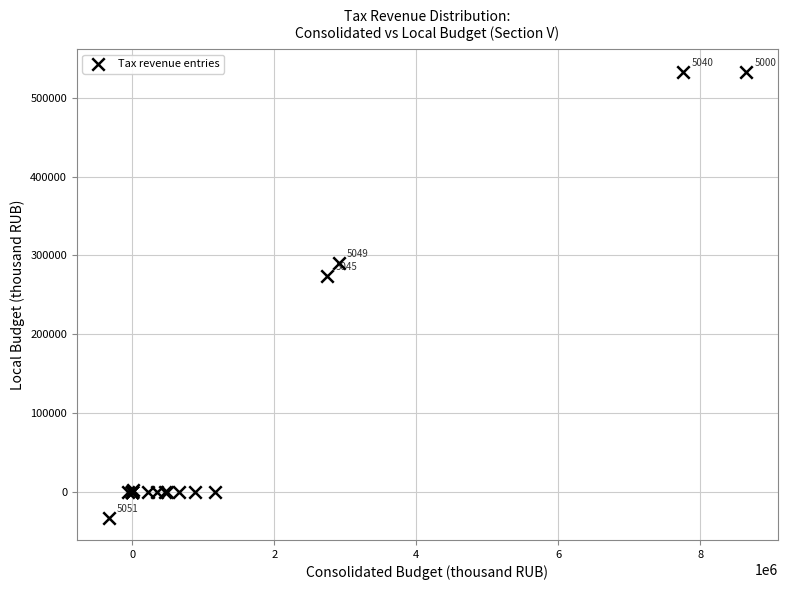

What Y value in the scatter plot is closest to 250242?

274190